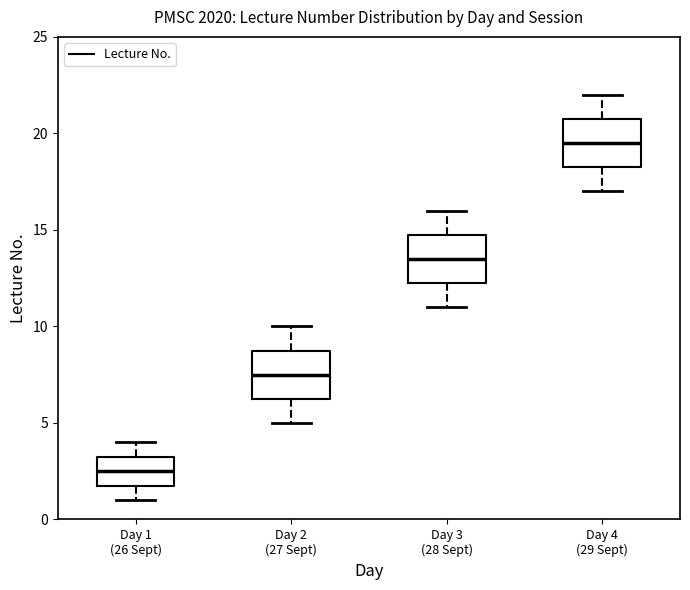

Reading left to right, transcribe this box plot: for each box, give where its median line is, the range the box spans, and where its two whiskers end, as read against the y-axis. The values are not printed on the chart, so give them approximately, as read against the axis.

Day 1 (26 Sept): median 2.5, box 2.0 to 3.5, whiskers 1.0 to 4.0
Day 2 (27 Sept): median 7.5, box 6.5 to 9.0, whiskers 5.0 to 10.0
Day 3 (28 Sept): median 13.5, box 12.5 to 15.0, whiskers 11.0 to 16.0
Day 4 (29 Sept): median 19.5, box 18.5 to 21.0, whiskers 17.0 to 22.0